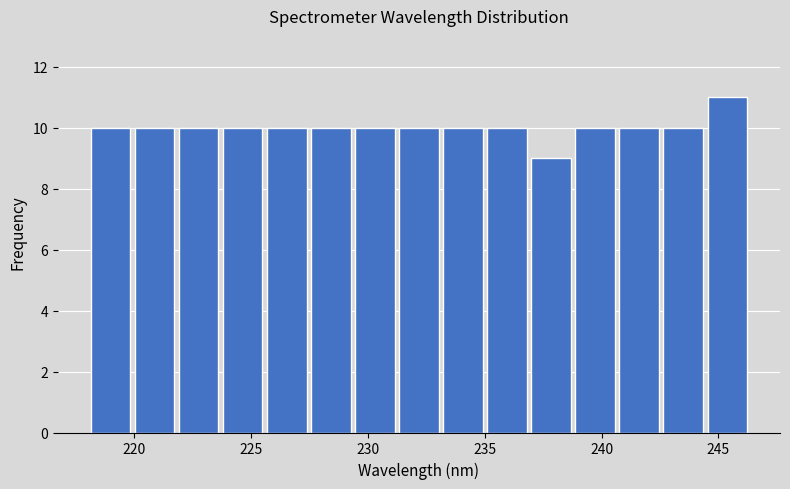

Read against the x-axis, roughly where is the centre of the tallest bar?

245.5